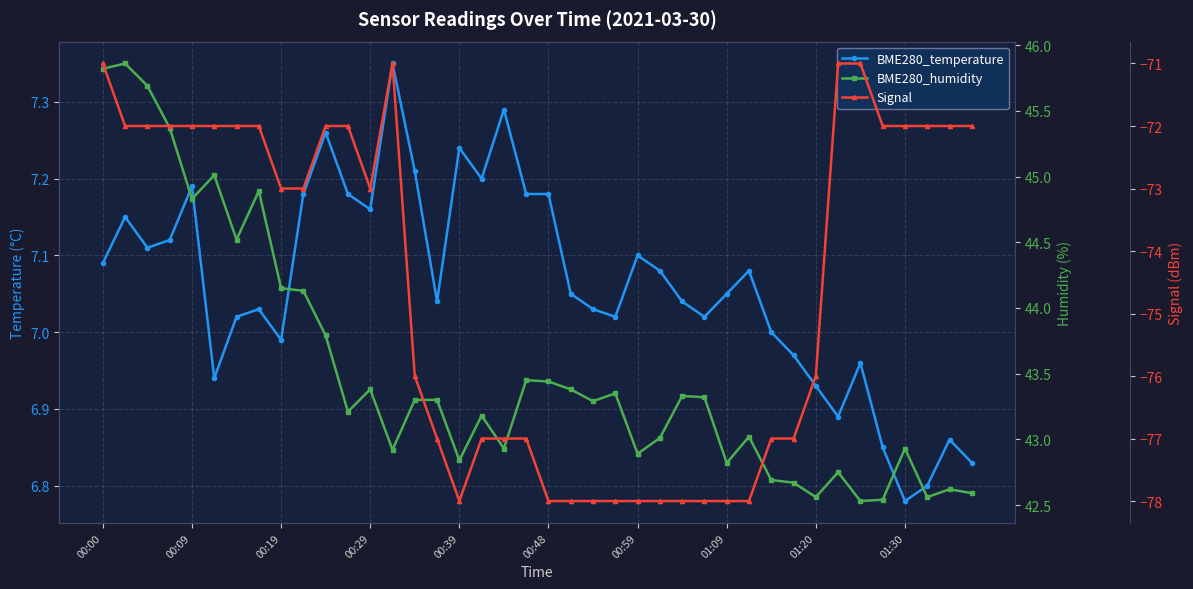

How many values in the Signal series exceed -73?

18